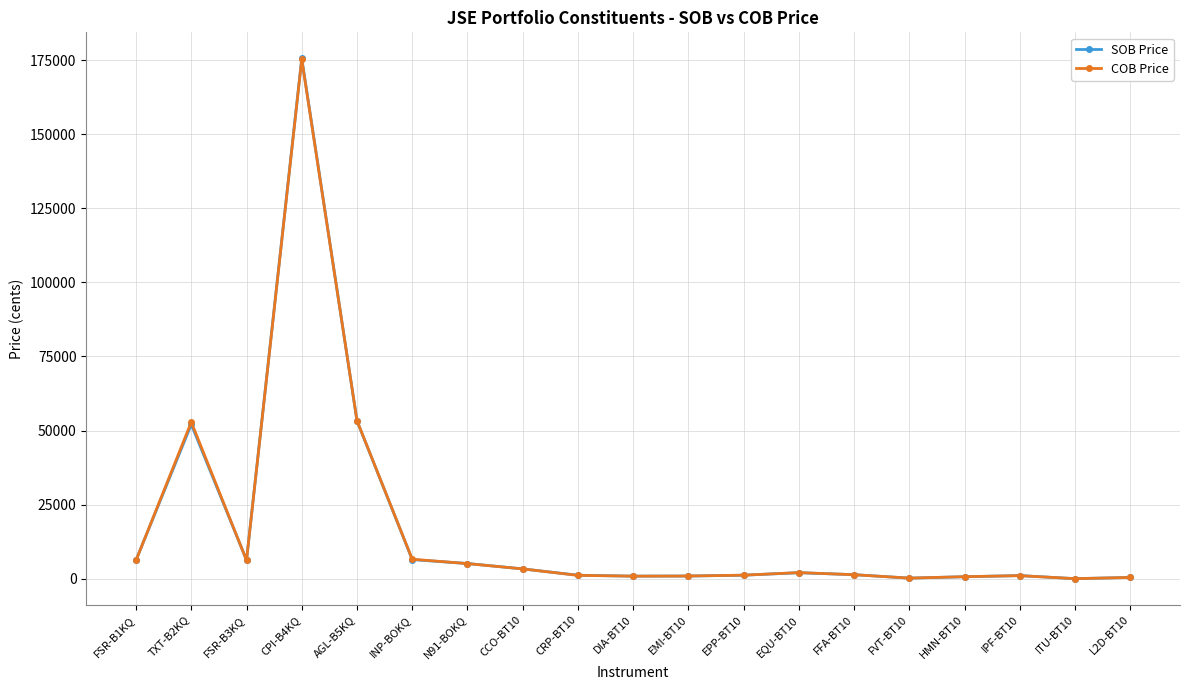

What is the total value across all series at N91-BOKQ?

10253